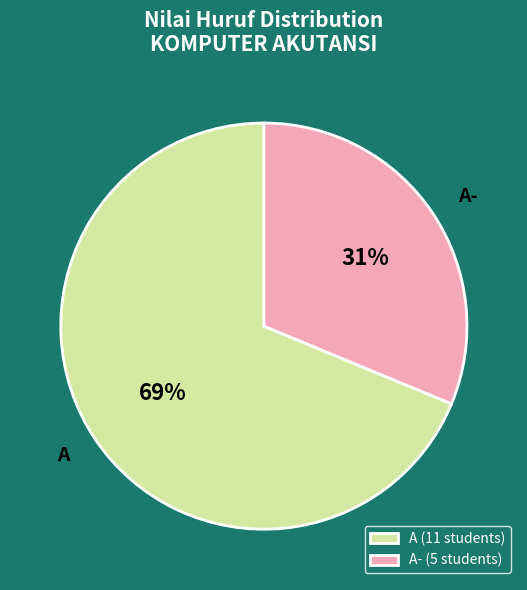

Rank the categories by value from highest to lowest.

A, A-